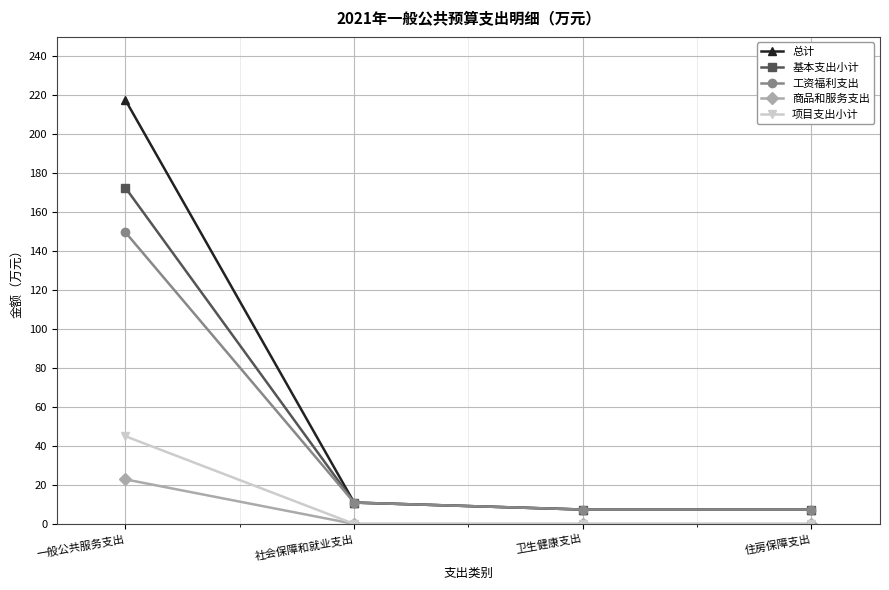

True or false: 商品和服务支出 and 工资福利支出 intersect in this chart.

False